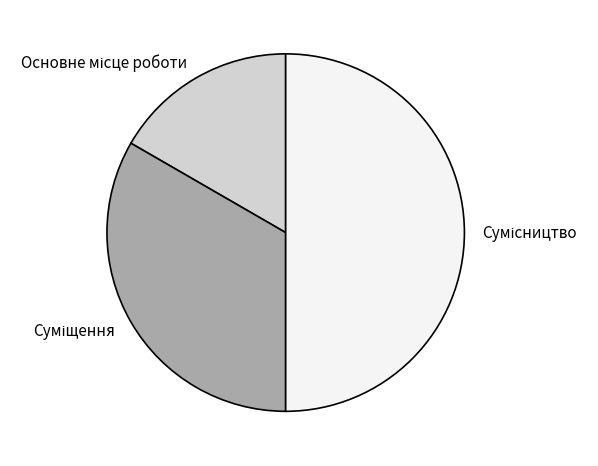

How many slices are in this pie chart?

3